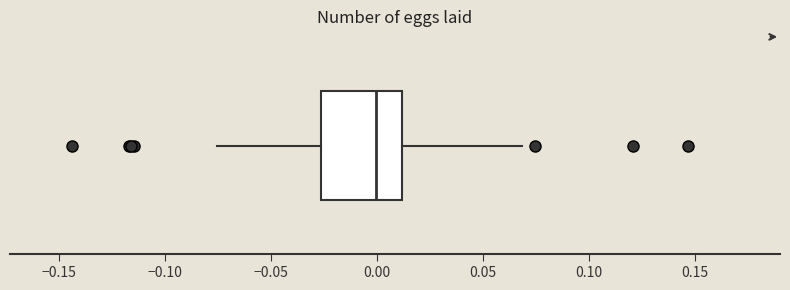

Where is the right edge of the box on the x-axis? The values are not printed on the chart, so give them approximately, as read against the axis.

0.010